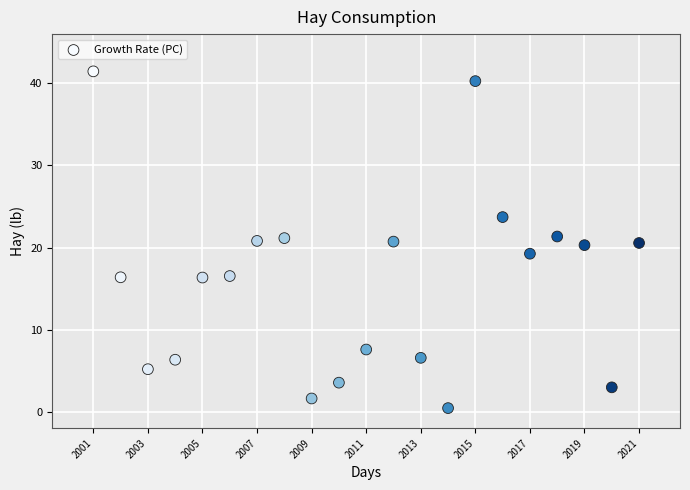

What is the range of X values (max minus min)?

20.0